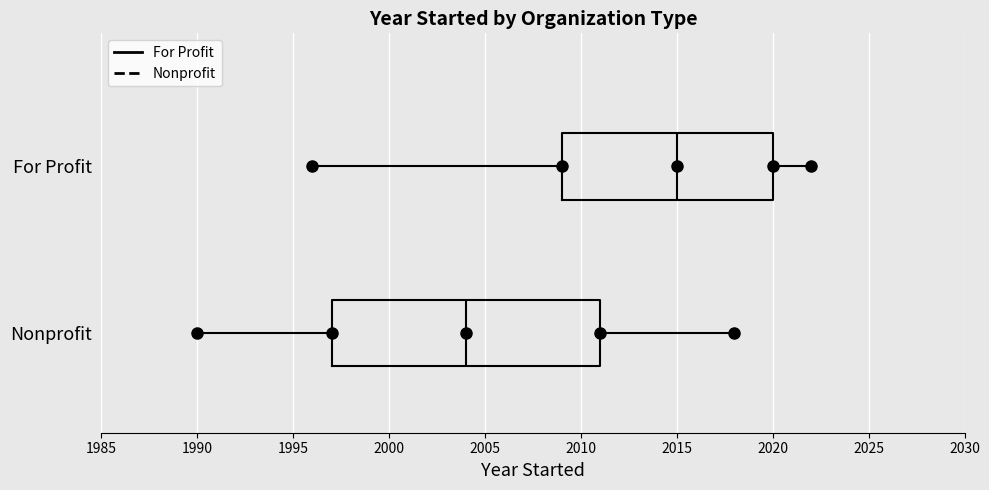

Reading bottom to top, transcribe this box plot: for each box, give where its median line is, the range the box spans, and where its two whiskers end, as read against the x-axis. The values are not printed on the chart, so give them approximately, as read against the axis.

Nonprofit: median 2004, box 1997 to 2011, whiskers 1990 to 2018
For Profit: median 2015, box 2009 to 2020, whiskers 1996 to 2022